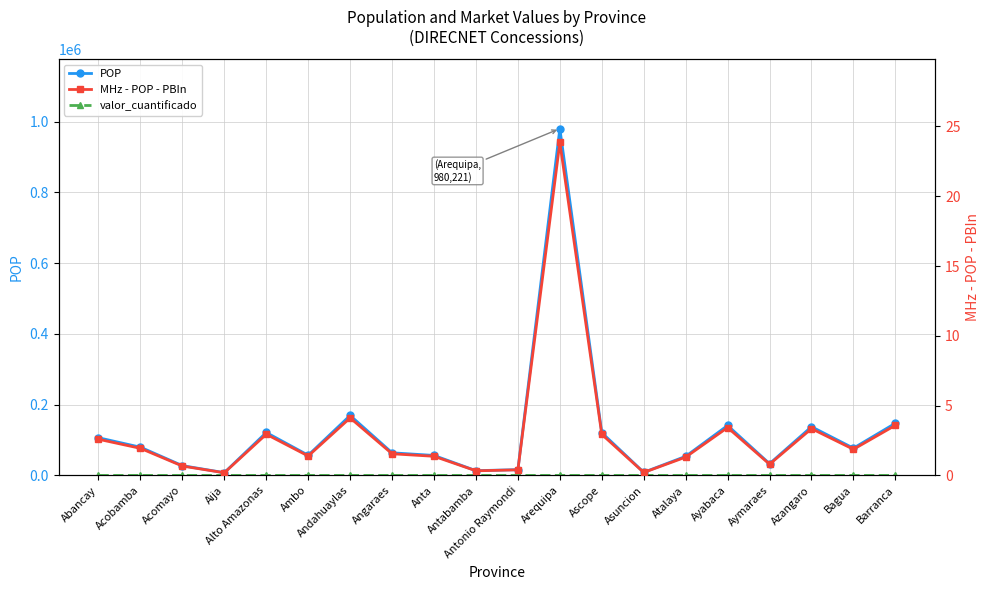

What is the difference between the second highest and second lowest values in the POP series?

160691.0